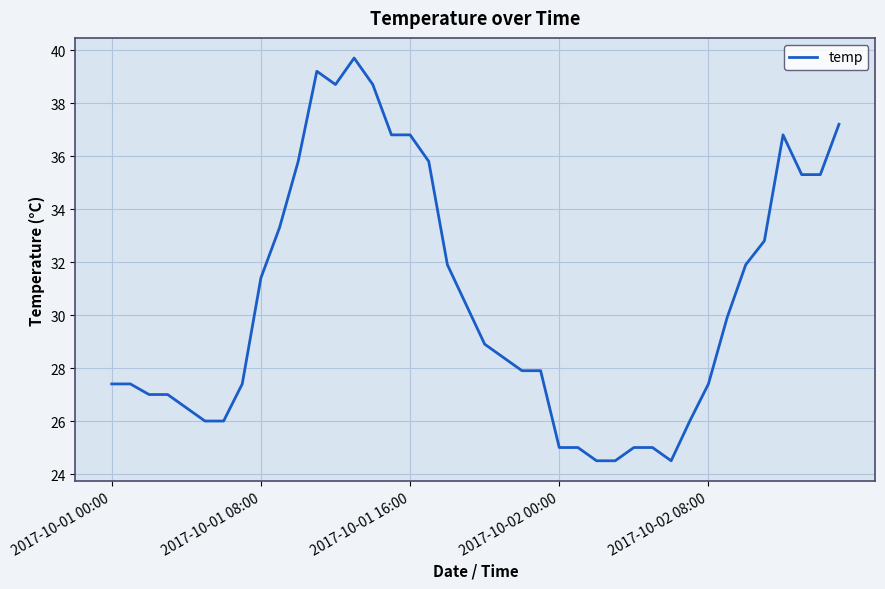

What is the difference between the maximum and minimum values?

15.2